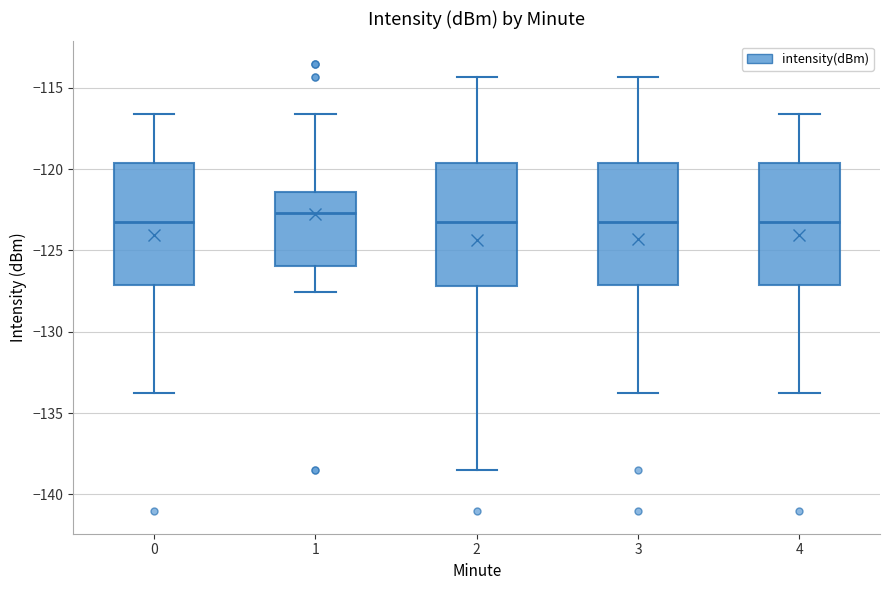

Which box has the highest median line?

1